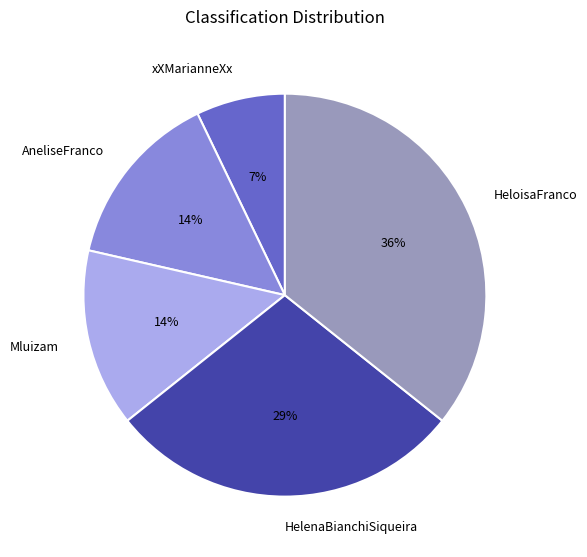

What percentage is the HelenaBianchiSiqueira slice, to the nearest percent?

29%